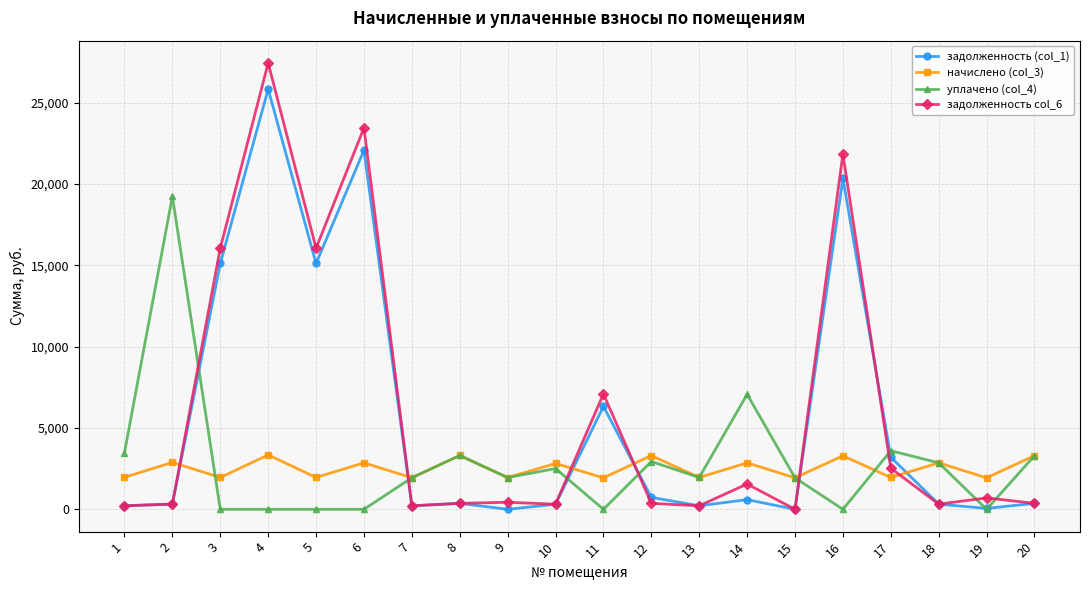

How many data points in задолженность col_6 are above 433?

10